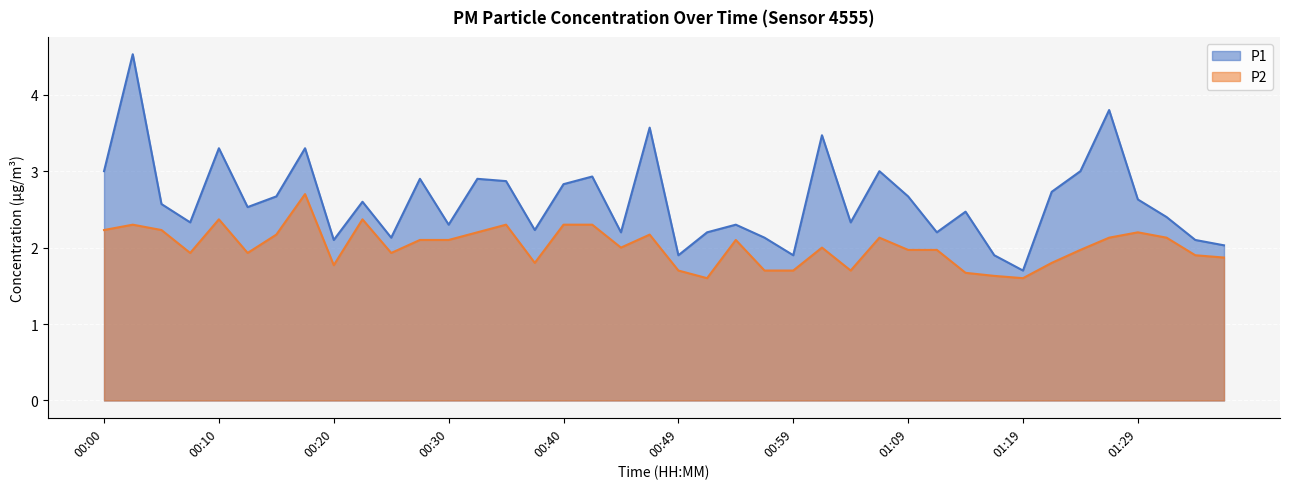

How many values in the P2 series exceed 2?

19